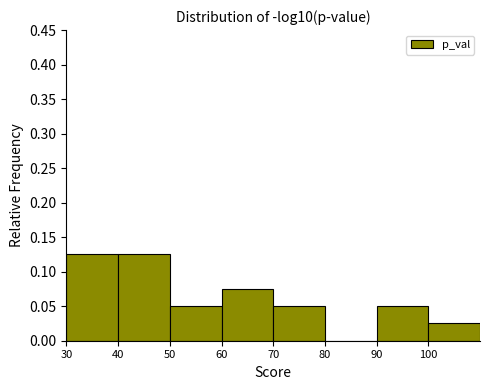

Reading left to right, transcribe this chart: for each bar, give the range it covers on the x-axis and its height. The values are not printed on the chart, so give them approximately, as read against the axis.

30 to 40: 0.125
40 to 50: 0.125
50 to 60: 0.050
60 to 70: 0.075
70 to 80: 0.050
80 to 90: 0
90 to 100: 0.050
100 to 110: 0.025